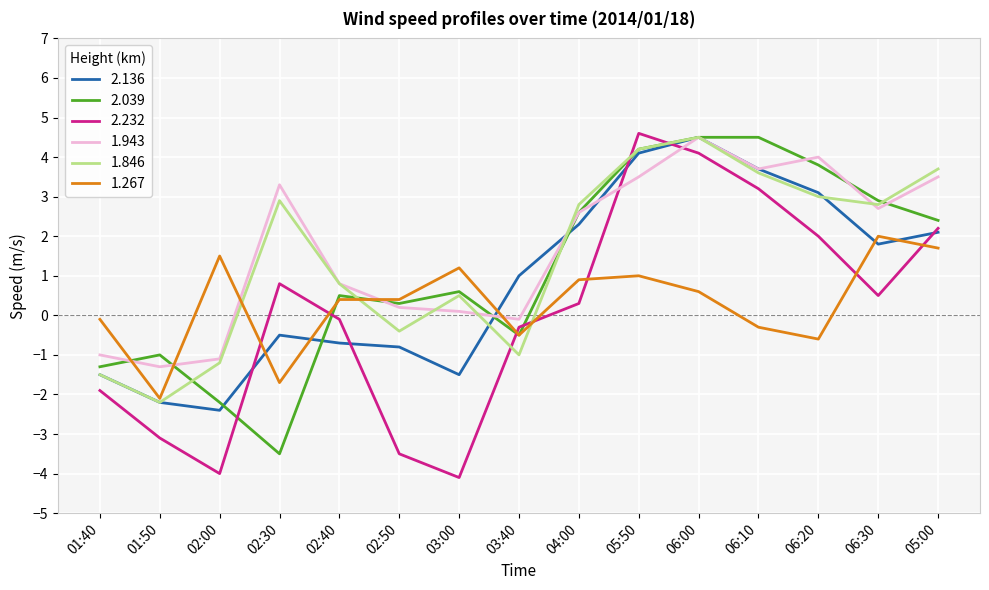

The 1.846 series shows 5.4 at 05:00. True or false?

False